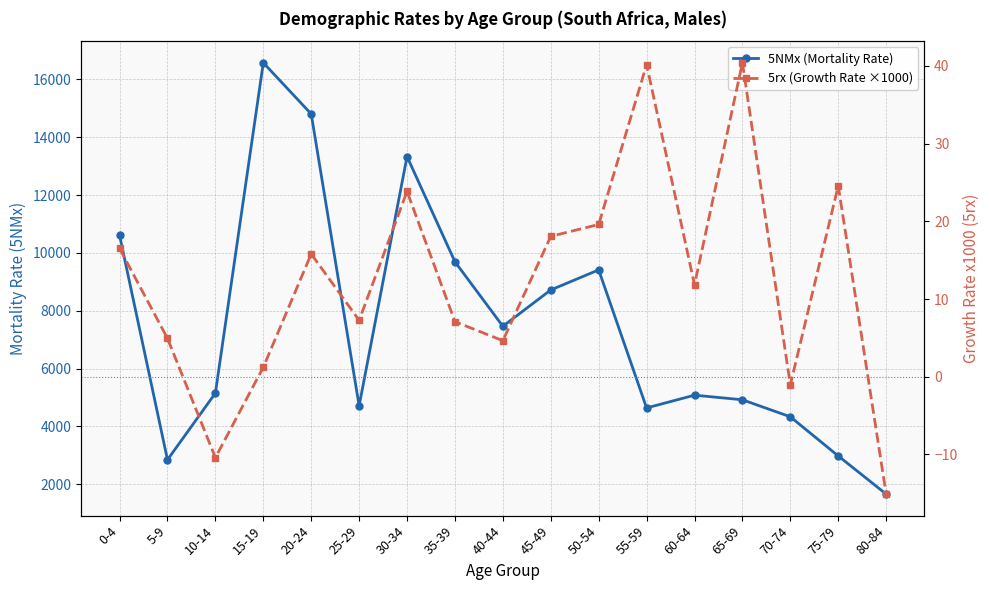

True or false: 5NMx (Mortality Rate) has more than 1 interior local peaks.

True